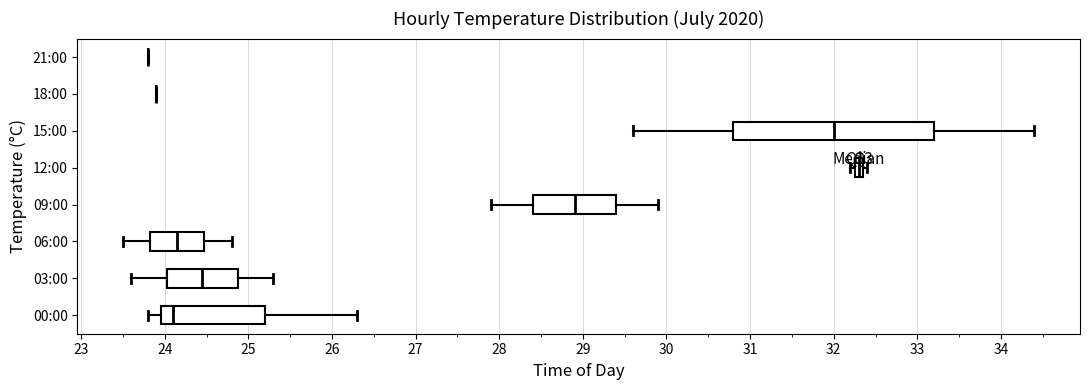

Which box is the widest, from its left edge to its right edge?

15:00